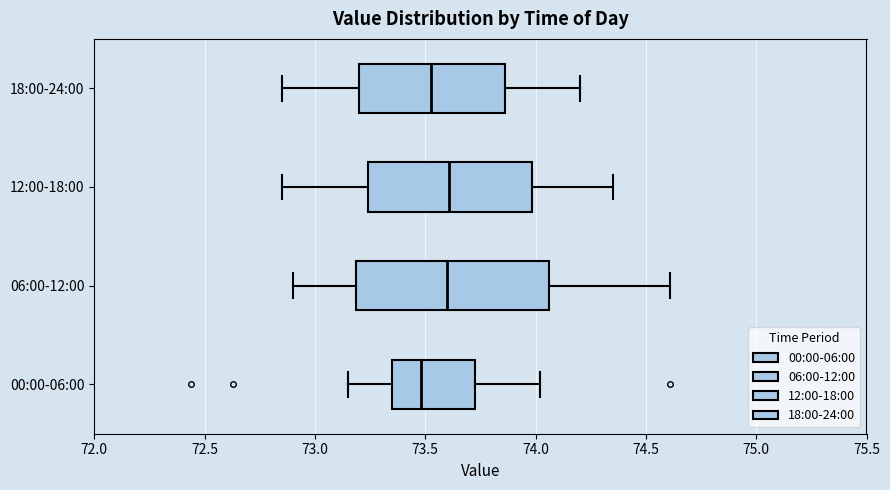

Where does the right whisker of the box for 00:00-06:00 end on the x-axis? The values are not printed on the chart, so give them approximately, as read against the axis.

74.00